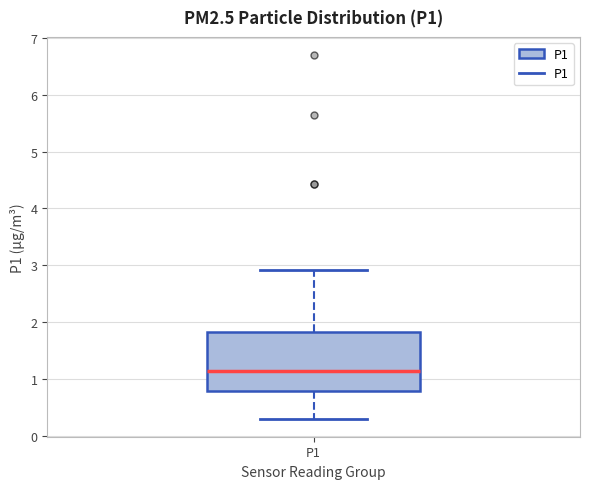

Where does the median line of the box for P1 sit on the y-axis? The values are not printed on the chart, so give them approximately, as read against the axis.

1.1